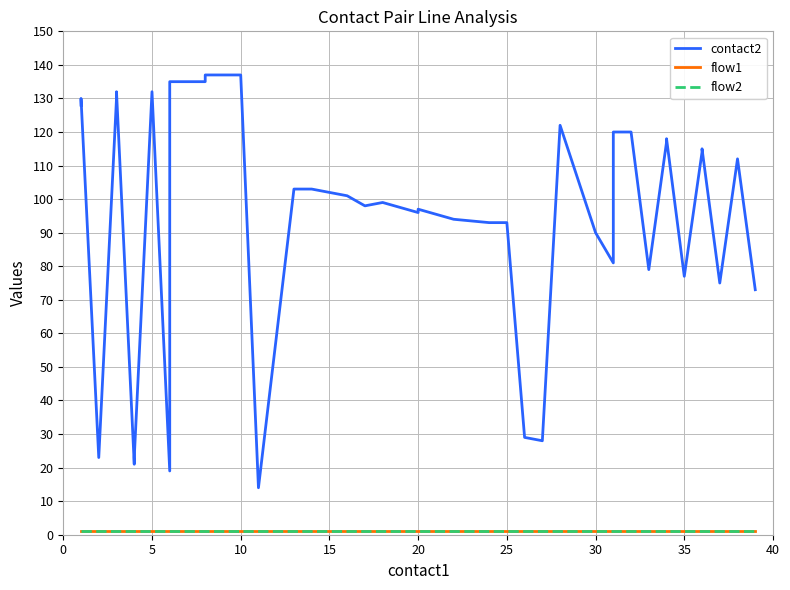

How many lines are shown in the chart?

3